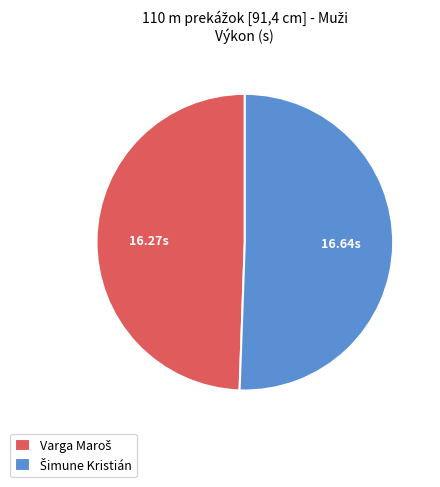

Is there any slice that represents more than half of the pie?

Yes